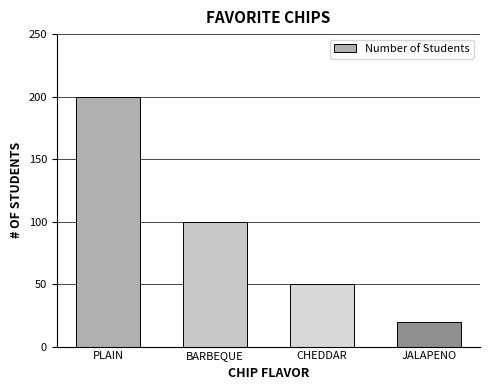

Where does the data first go above 100?

PLAIN